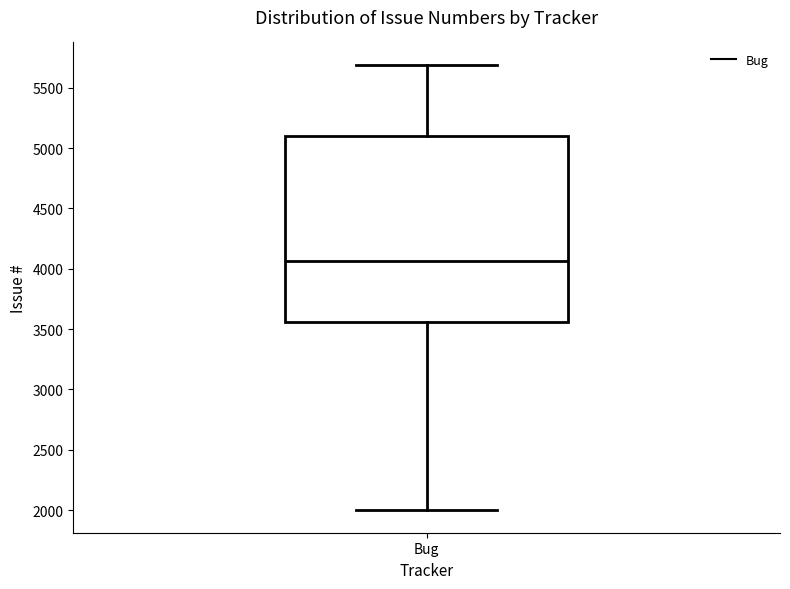

Where does the lower whisker of the box for Bug end on the y-axis? The values are not printed on the chart, so give them approximately, as read against the axis.

2000